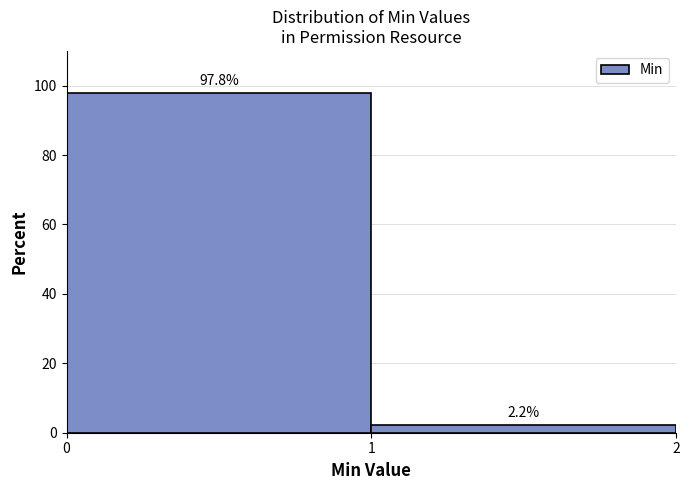

Reading left to right, transcribe this chart: for each bar, give the range it covers on the x-axis and its height.

0 to 1: 97.8
1 to 2: 2.2